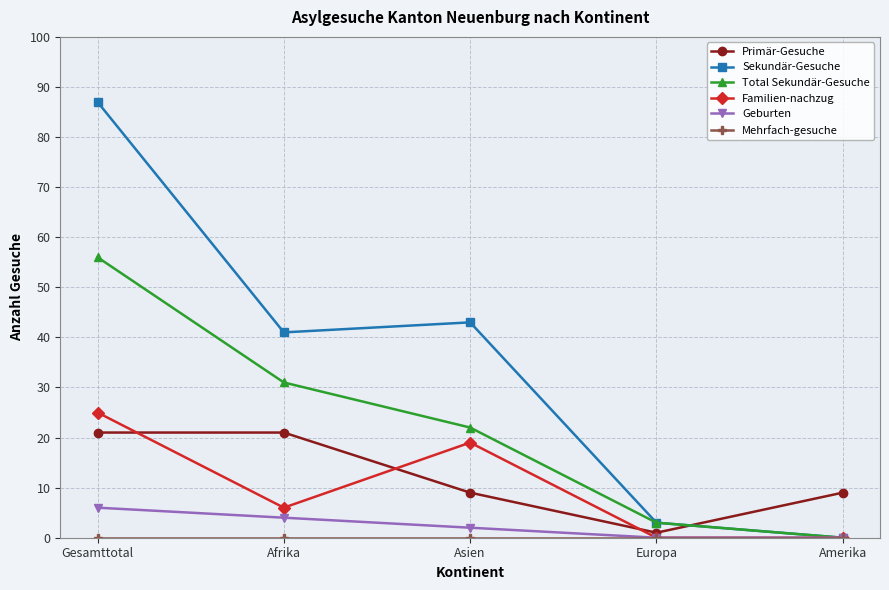

Where is Familien-nachzug nearest to the value 12?

Afrika